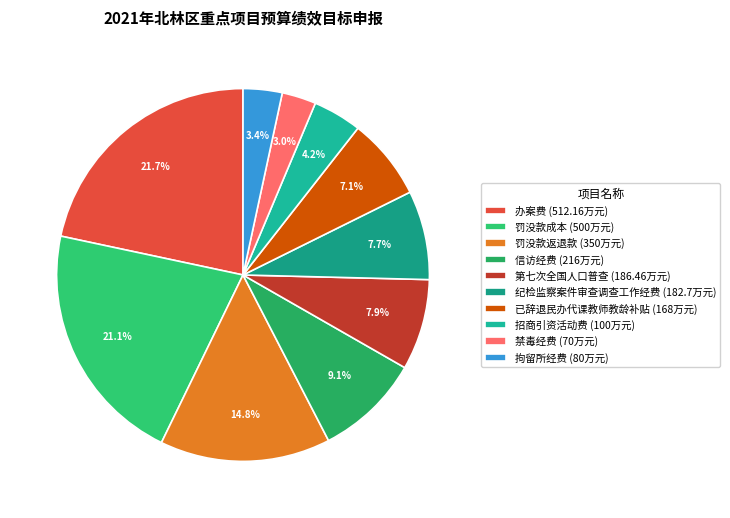

Do 罚没款返退款 and 纪检监察案件审查调查工作经费 together represent more than half of the pie?

No